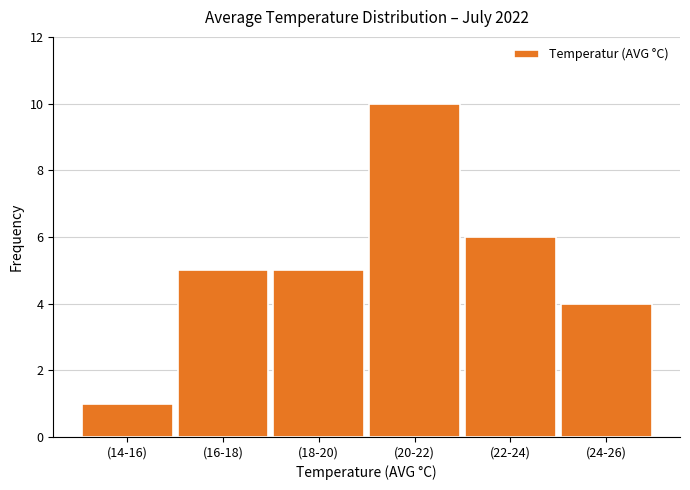

Reading right to left, transcribe all the data shown in this chart.

(24-26)=4	(22-24)=6	(20-22)=10	(18-20)=5	(16-18)=5	(14-16)=1